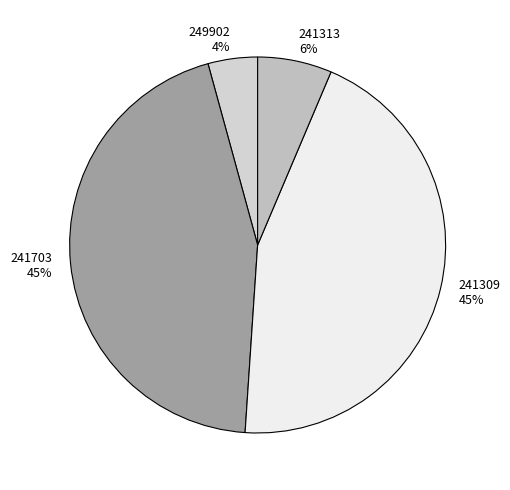

How many slices are in this pie chart?

4